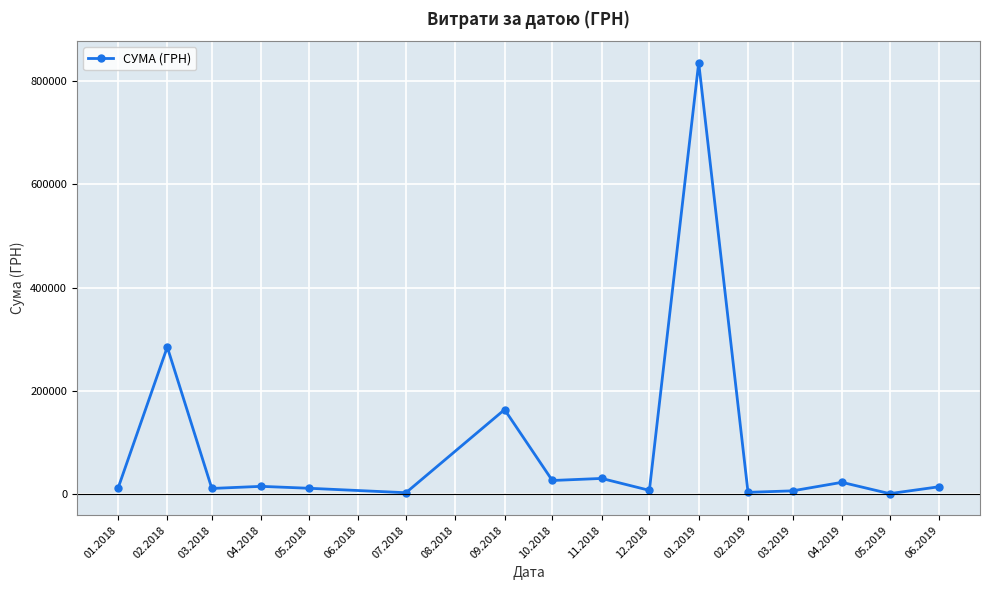

The value at 10.2018 is 26932.0. True or false?

True